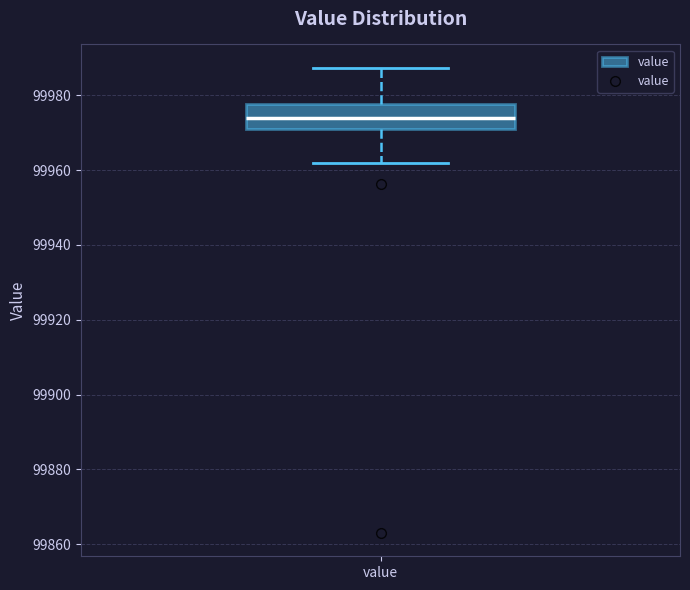

Where is the upper edge of the box for value on the y-axis? The values are not printed on the chart, so give them approximately, as read against the axis.

99978